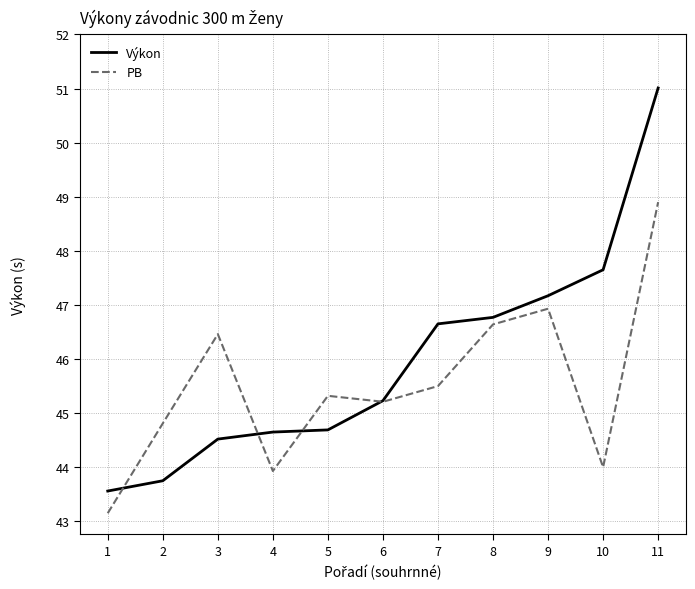

At 1, list the series in order from smallest to largest.

PB, Výkon